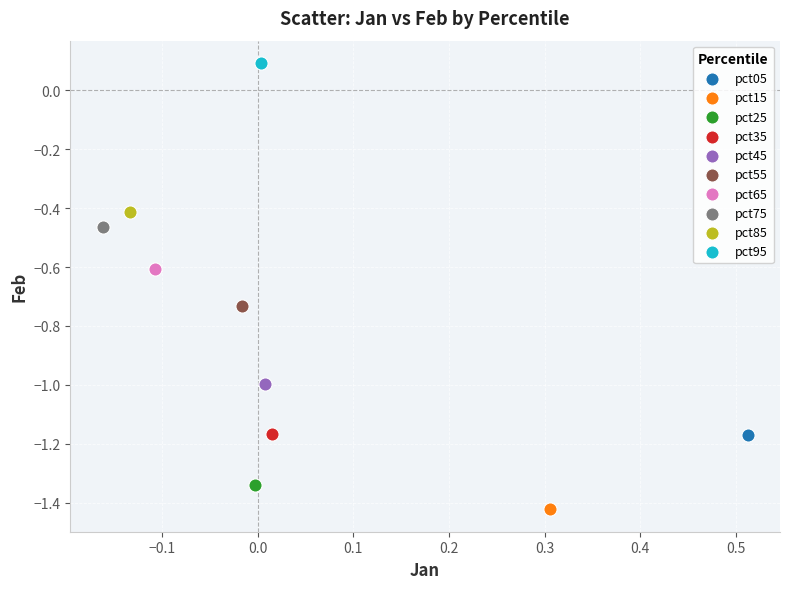

Which series reaches the maximum Y coordinate?

pct95